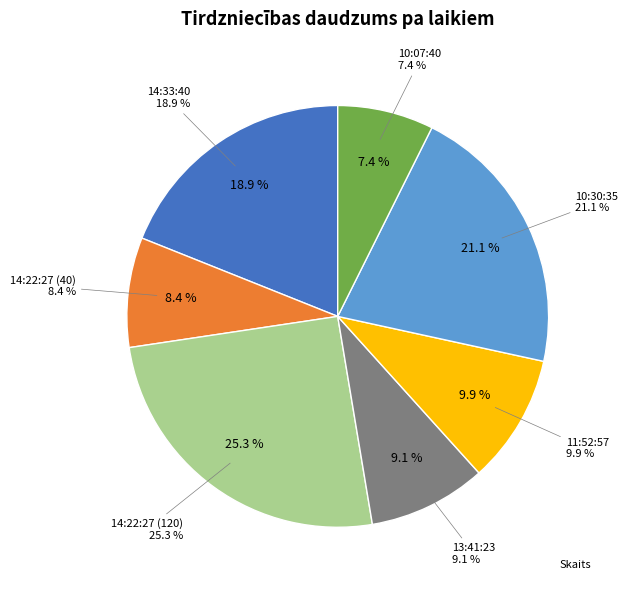

The 14:22:27 (120) slice represents 25% of the pie. True or false?

True